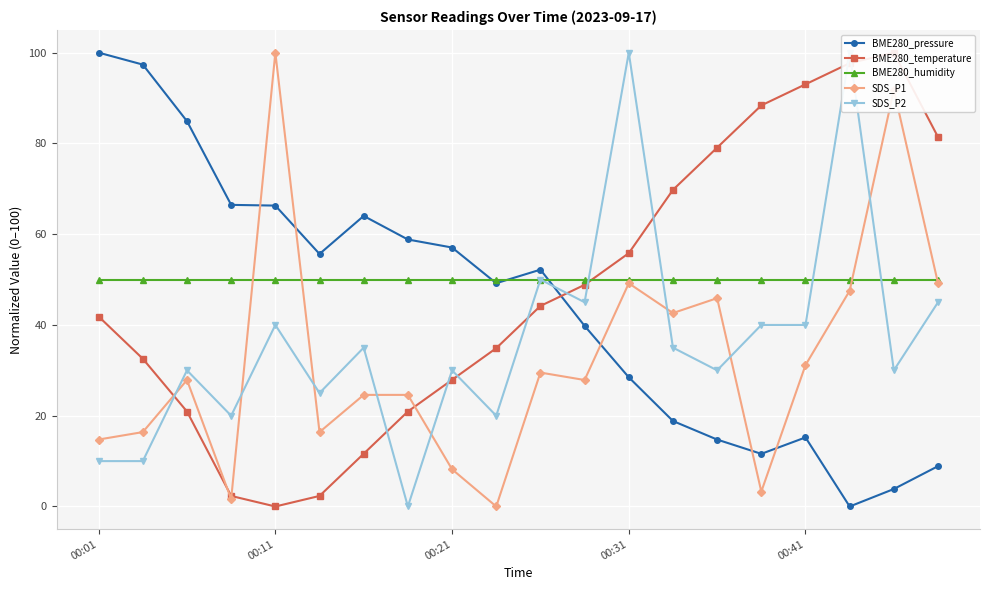

True or false: BME280_pressure has more than 2 points higher than both neighbors.

True